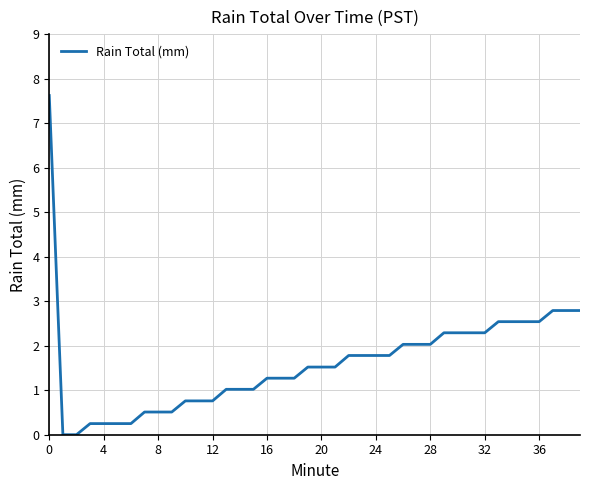

What is the difference between the maximum and minimum values?

7.6